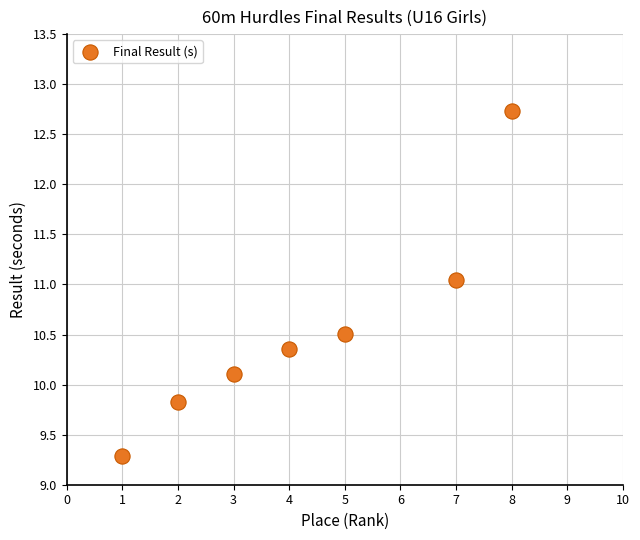

What is the average Y value?

10.6